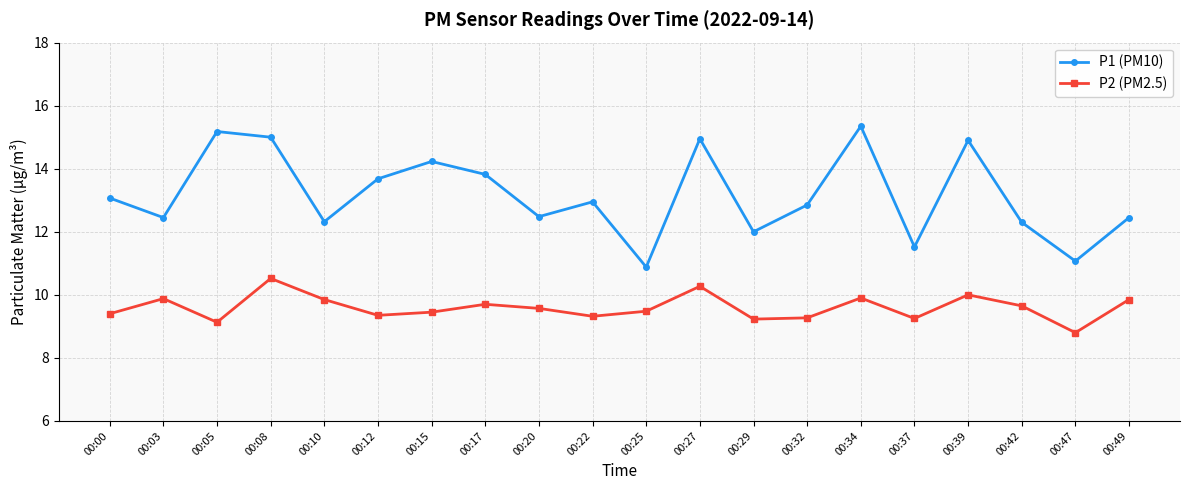

Count the number of data series in this chart.

2